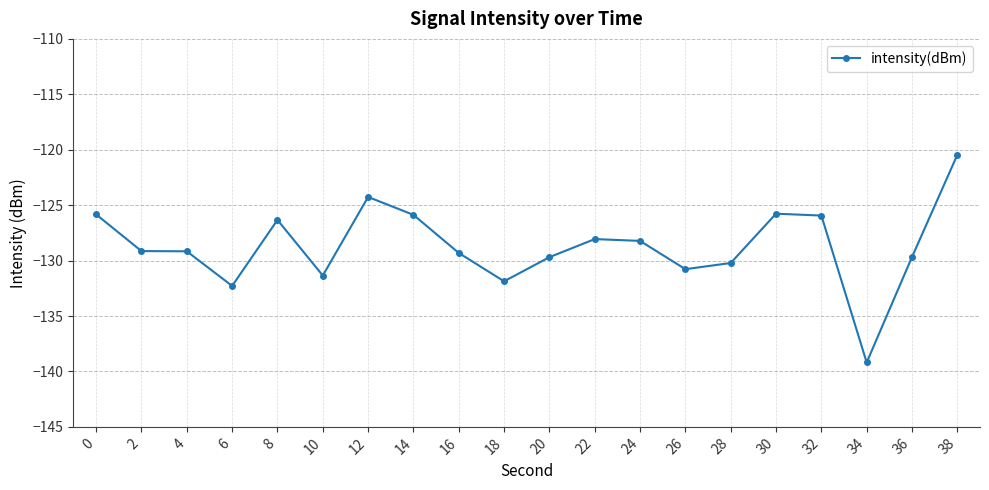

What is the change in value from 8 to 14?

+0.5